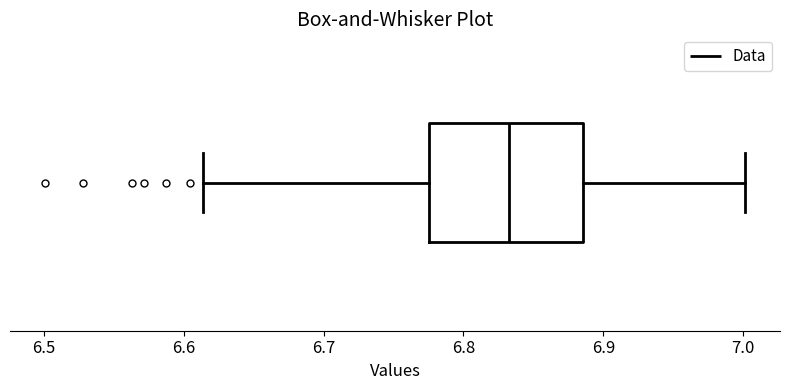

Transcribe this box plot: give where the median line is, the range the box spans, and where the two whiskers end, as read against the x-axis. The values are not printed on the chart, so give them approximately, as read against the axis.

median 6.83, box 6.78 to 6.89, whiskers 6.61 to 7.00